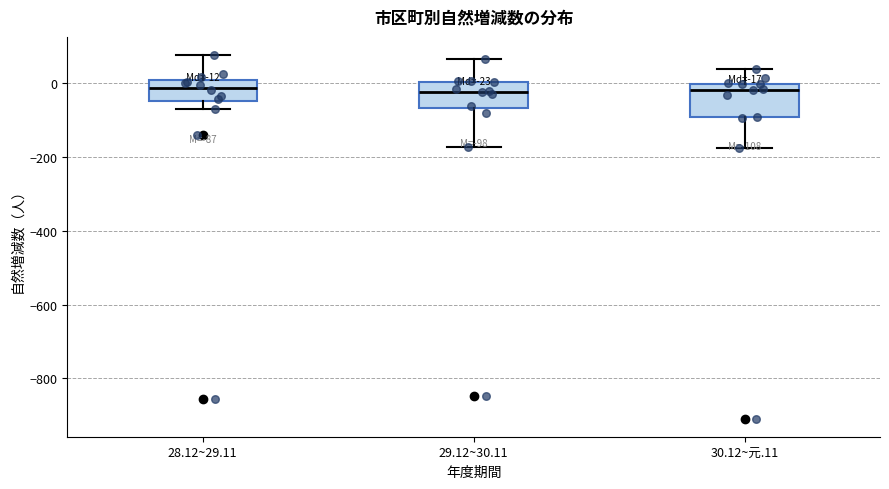

Which box is the tallest, from its lower edge to its upper edge?

30.12~元.11